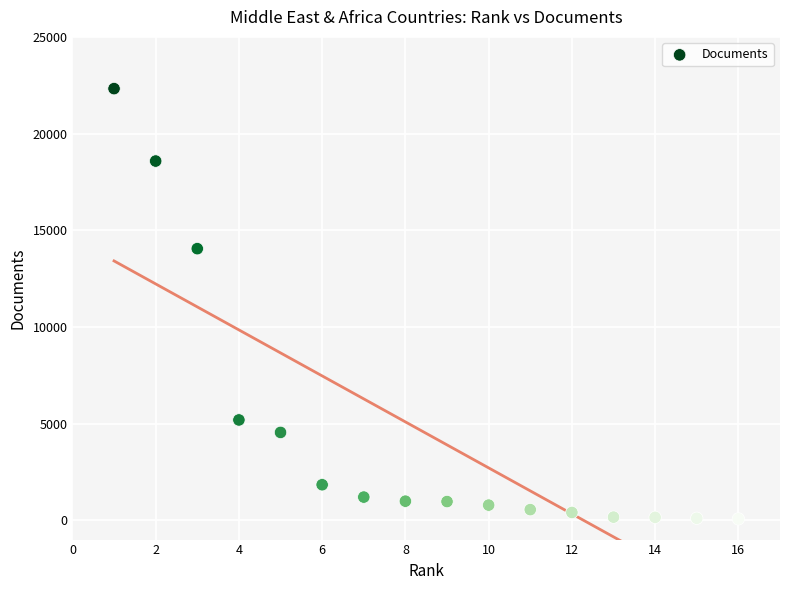

What is the range of Y values (max minus min)?

22253